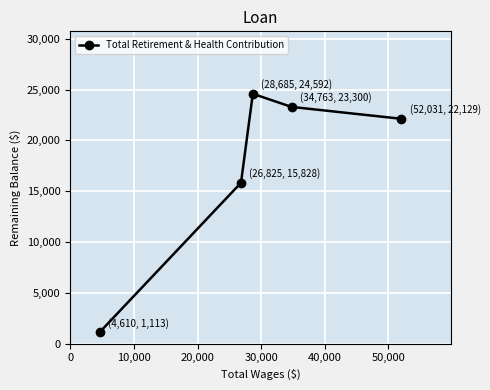

What is the smallest value displayed?

1113